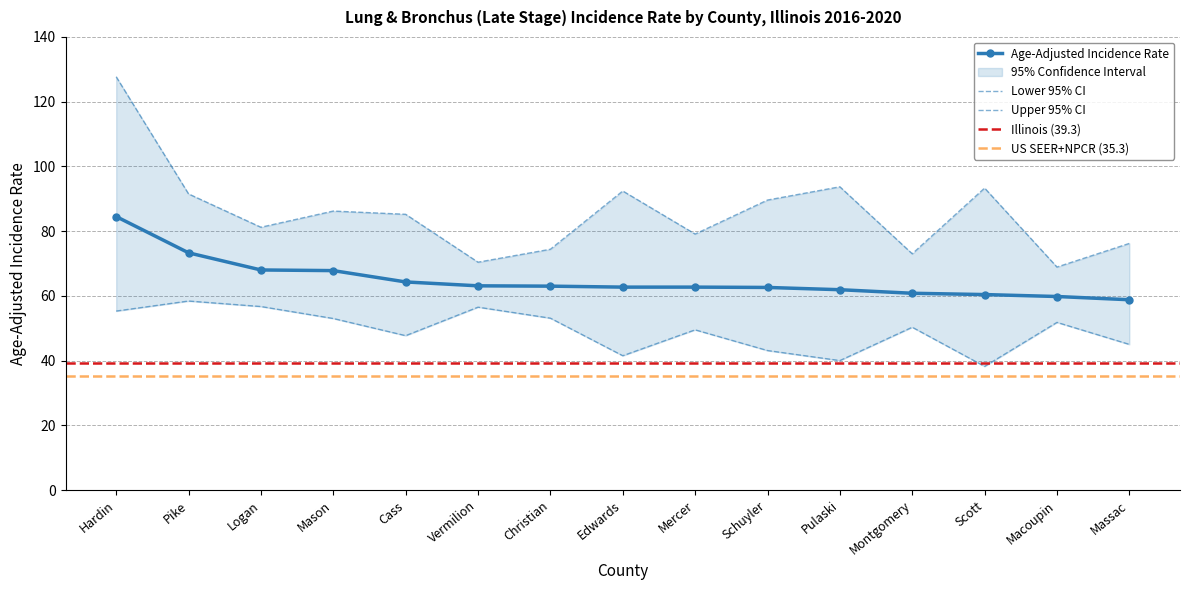

What is the greatest value displayed?

127.7